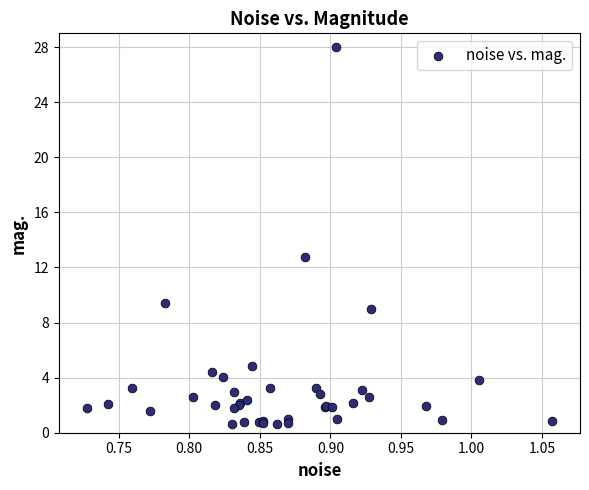

What Y value in the scatter plot is closest to 14?

12.8